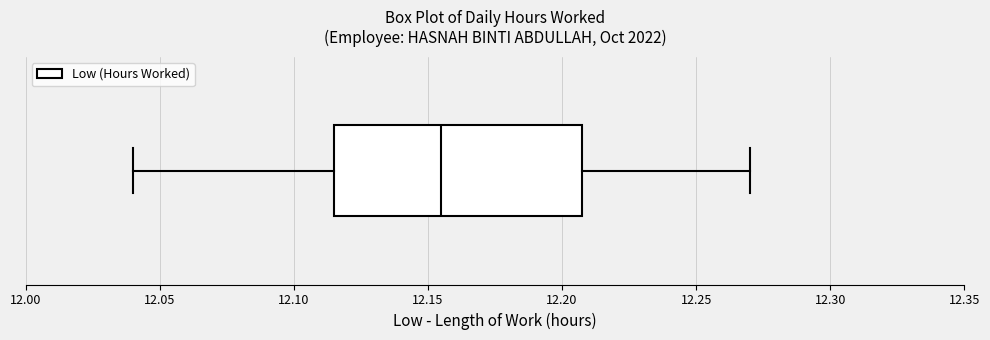

Transcribe this box plot: give where the median line is, the range the box spans, and where the two whiskers end, as read against the x-axis. The values are not printed on the chart, so give them approximately, as read against the axis.

median 12.155, box 12.115 to 12.210, whiskers 12.040 to 12.270